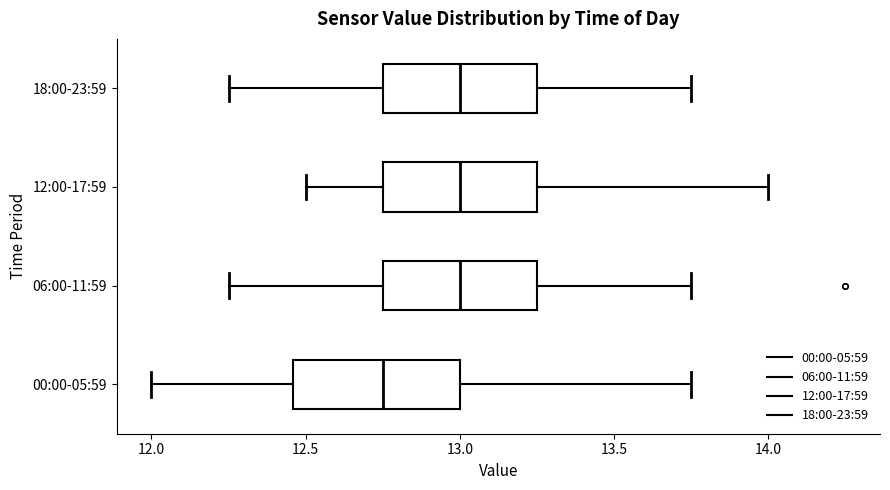

Reading bottom to top, transcribe this box plot: for each box, give where its median line is, the range the box spans, and where its two whiskers end, as read against the x-axis. The values are not printed on the chart, so give them approximately, as read against the axis.

00:00-05:59: median 12.75, box 12.45 to 13.00, whiskers 12.00 to 13.75
06:00-11:59: median 13.00, box 12.75 to 13.25, whiskers 12.25 to 13.75
12:00-17:59: median 13.00, box 12.75 to 13.25, whiskers 12.50 to 14.00
18:00-23:59: median 13.00, box 12.75 to 13.25, whiskers 12.25 to 13.75